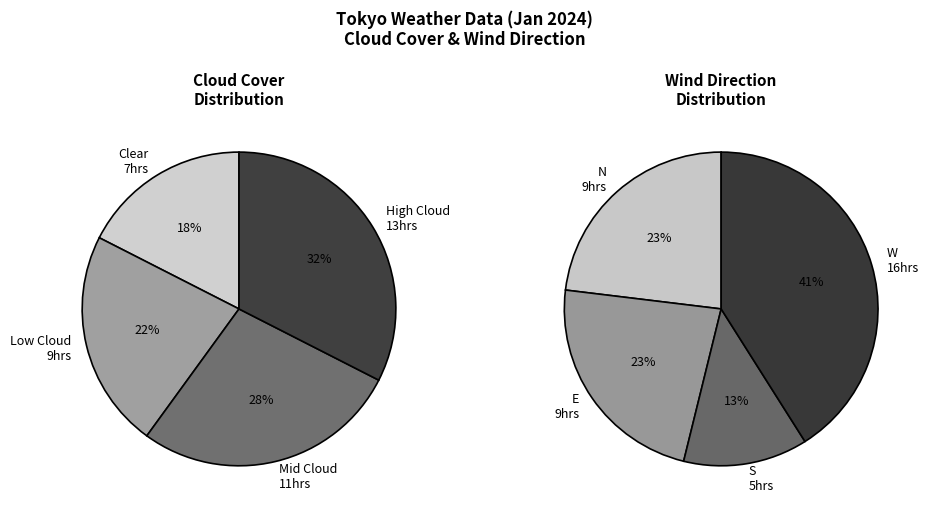

Does 10:00 represent more than half of the total?

No